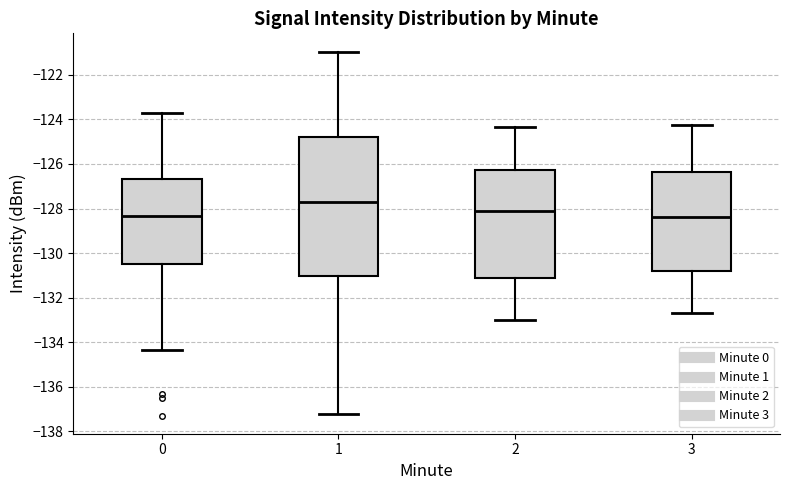

Reading left to right, read every box against the y-axis: the position of its median line, the range the box covers, and the ends of its whiskers. The values are not printed on the chart, so give them approximately, as read against the axis.

0: median -128.4, box -130.4 to -126.6, whiskers -134.4 to -123.8
1: median -127.8, box -131.0 to -124.8, whiskers -137.2 to -121.0
2: median -128.2, box -131.2 to -126.2, whiskers -133.0 to -124.4
3: median -128.4, box -130.8 to -126.4, whiskers -132.6 to -124.2